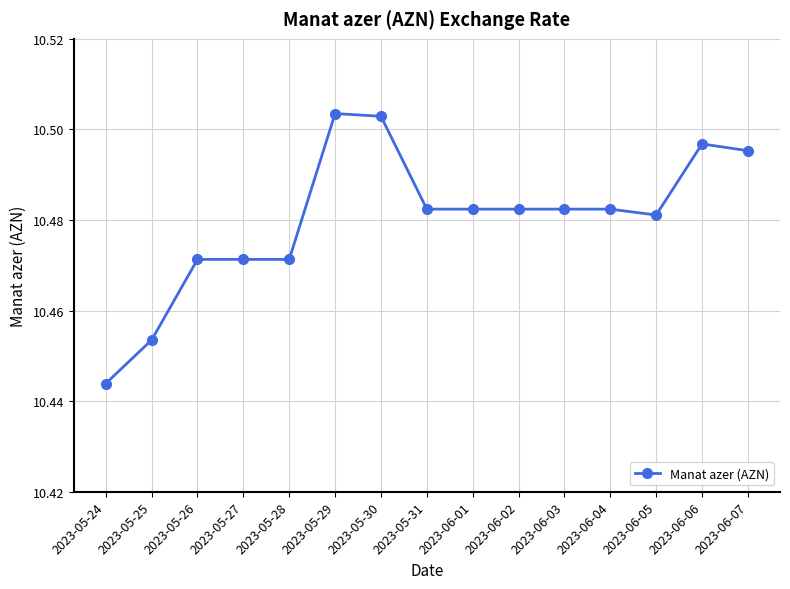

What is the label of the 8th point from the left?

2023-05-31